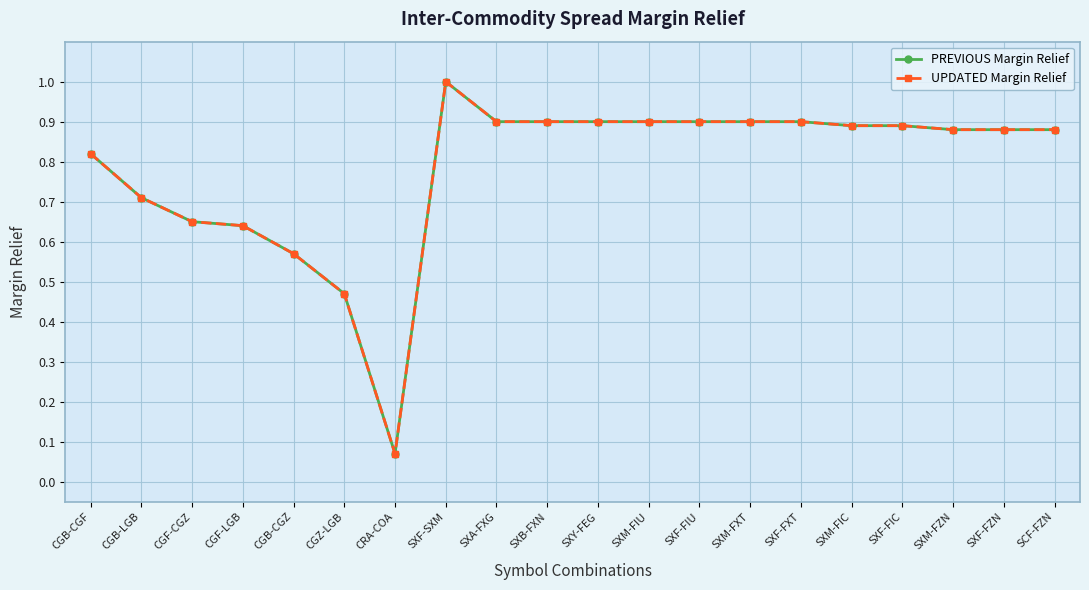

The value of PREVIOUS Margin Relief at SXF-FIC is 0.3. True or false?

False